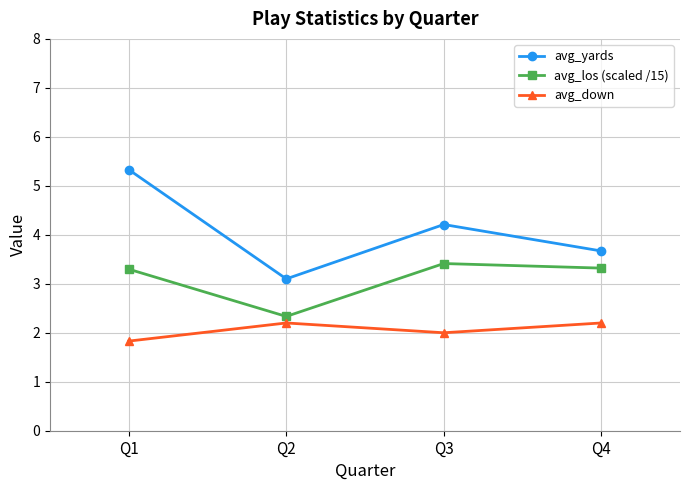

Where is the first local maximum for avg_down?

Q2